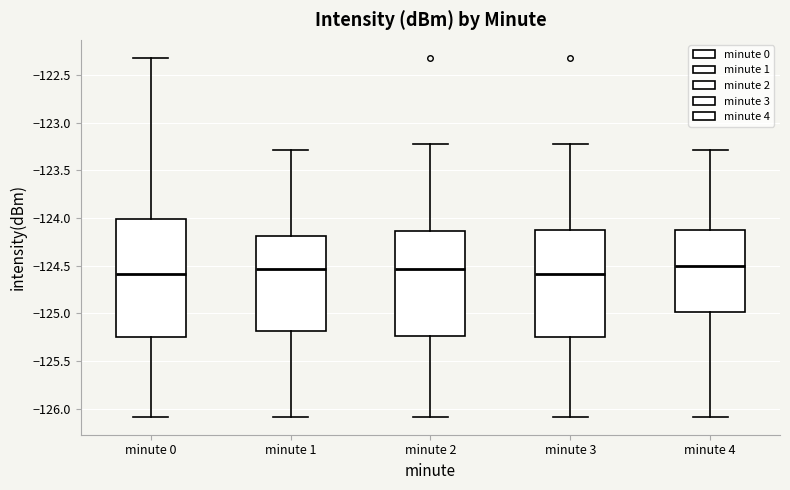

Where does the upper whisker of the box for minute 3 end on the y-axis? The values are not printed on the chart, so give them approximately, as read against the axis.

-123.25